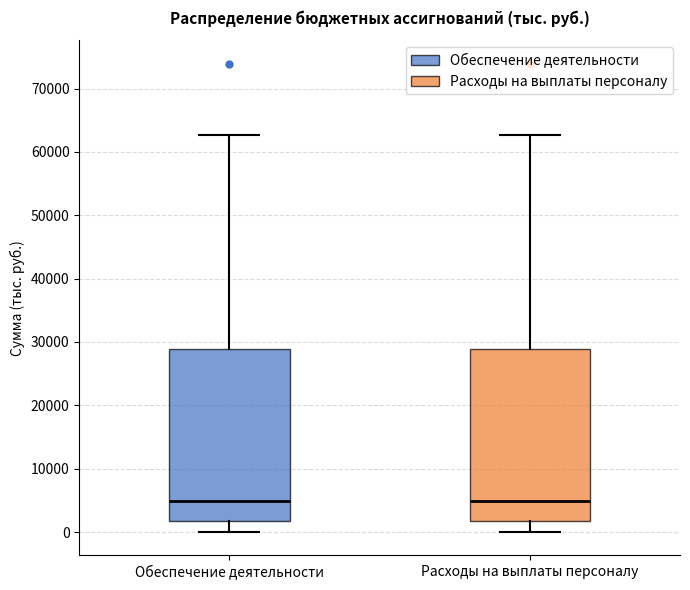

Reading left to right, read every box against the y-axis: the position of its median line, the range the box covers, and the ends of its whiskers. The values are not printed on the chart, so give them approximately, as read against the axis.

Обеспечение деятельности: median 5000, box 2000 to 29000, whiskers 0 to 63000
Расходы на выплаты персоналу: median 5000, box 2000 to 29000, whiskers 0 to 63000